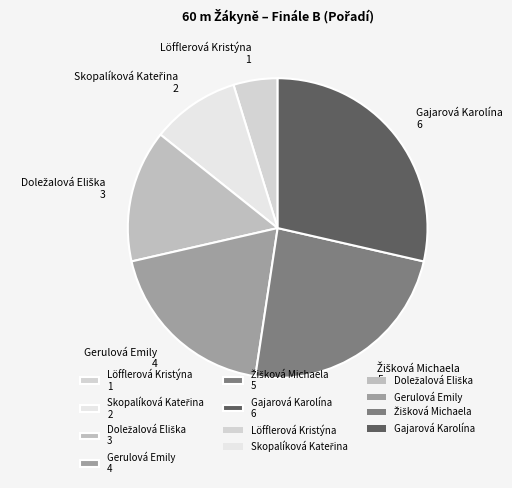

Count the number of slices in the pie.

6